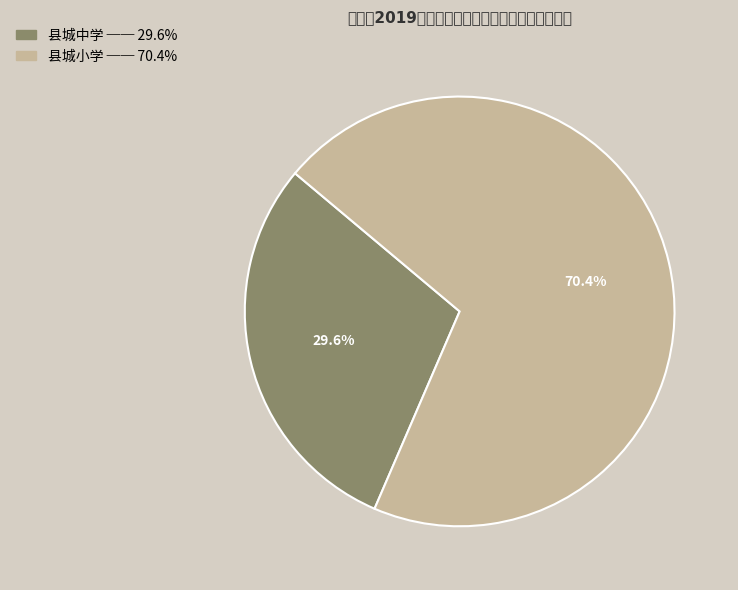

True or false: 县城小学 accounts for 70% of the total.

True